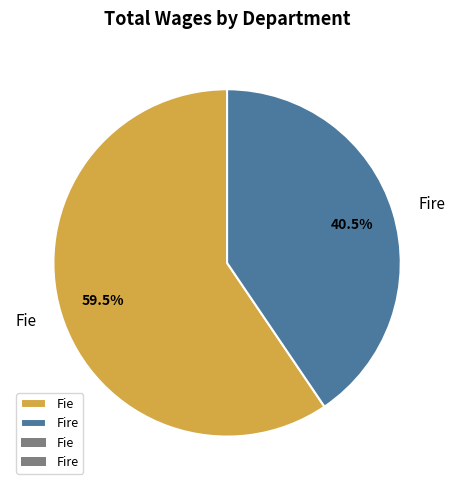

Rank the categories by value from lowest to highest.

Fire, Fie